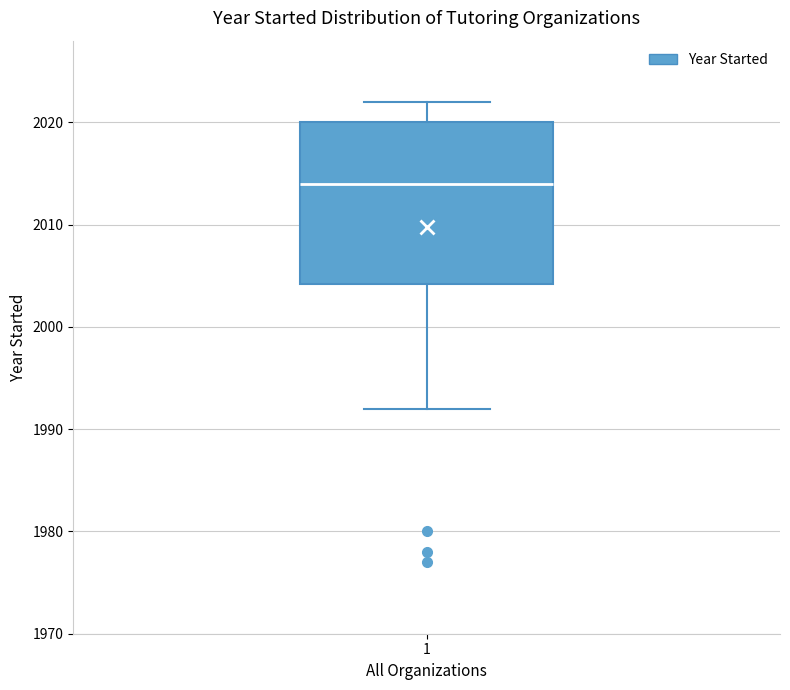

Read this box plot against the y-axis: the position of the median line, the range covered by the box, and the ends of both whiskers. The values are not printed on the chart, so give them approximately, as read against the axis.

median 2014, box 2004 to 2020, whiskers 1992 to 2022